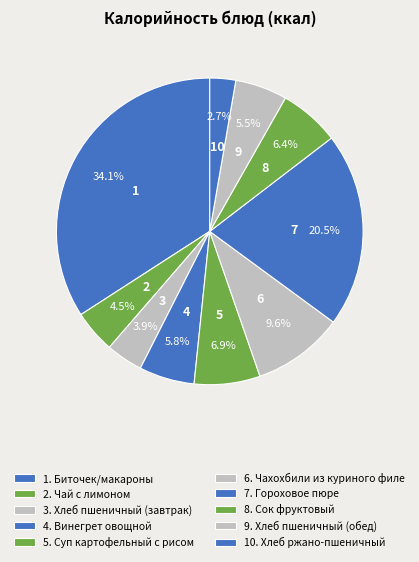

Which category has the biggest portion of the pie?

Биточек/макароны